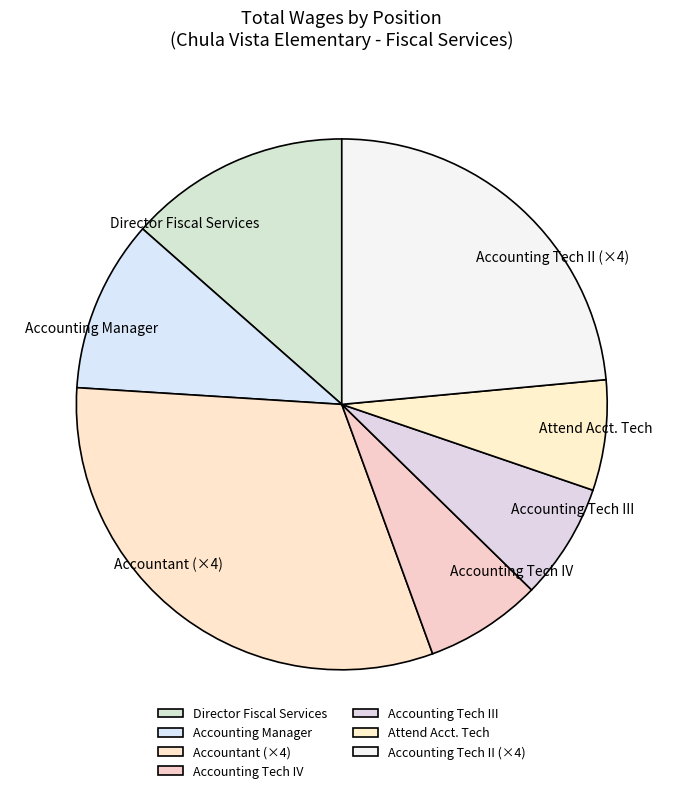

Is there a majority slice in this chart?

No